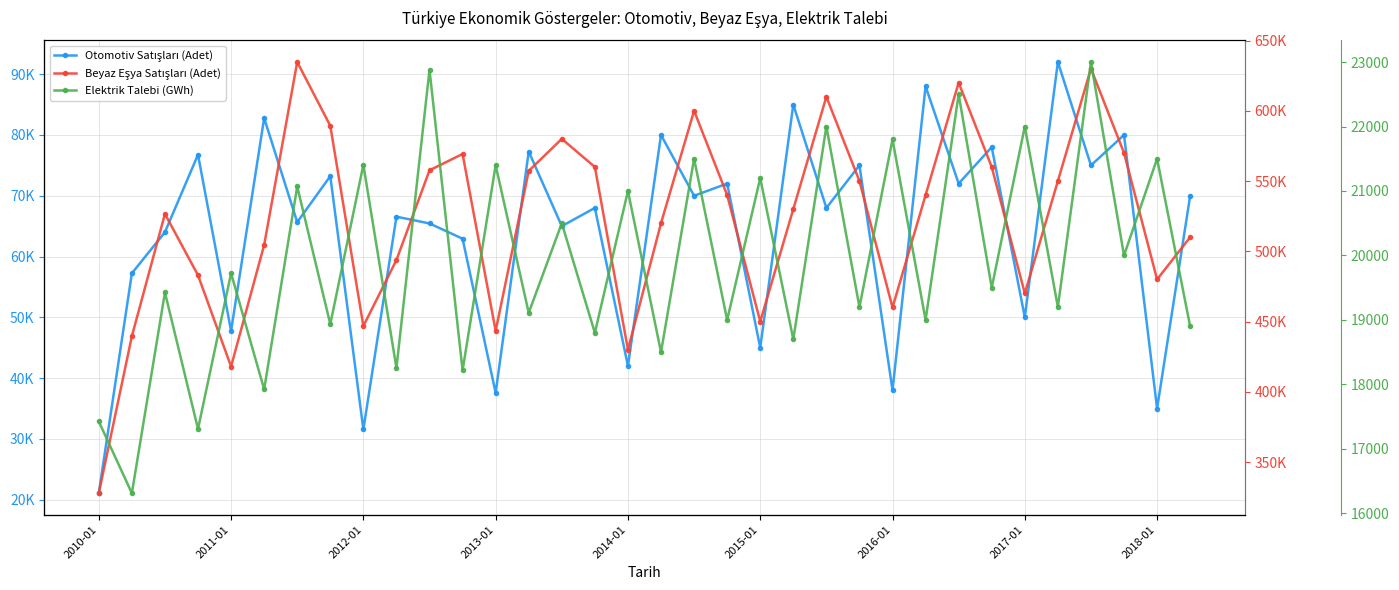

Which has a higher value, 2017-01 or 11?

2017-01